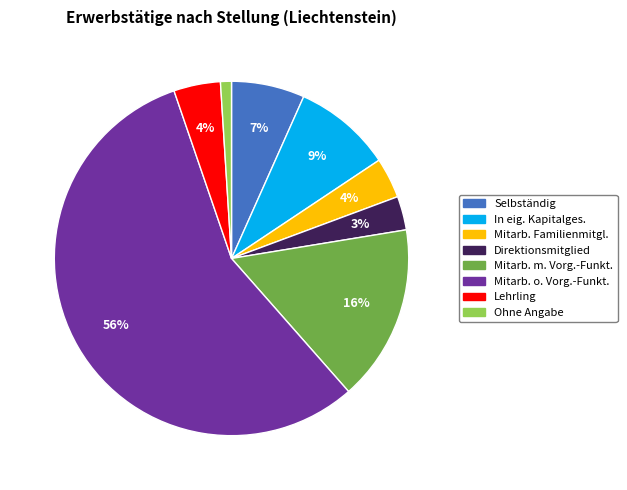

Which slice is the largest?

Mitarb. o. Vorg.-Funkt.